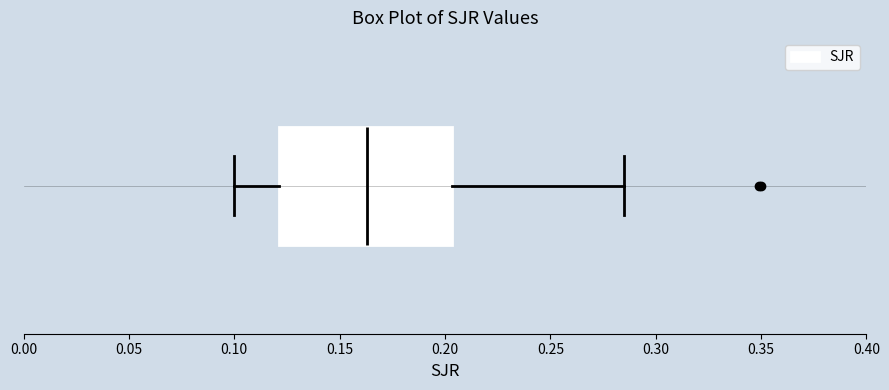

Where does the left whisker of the box end on the x-axis? The values are not printed on the chart, so give them approximately, as read against the axis.

0.100